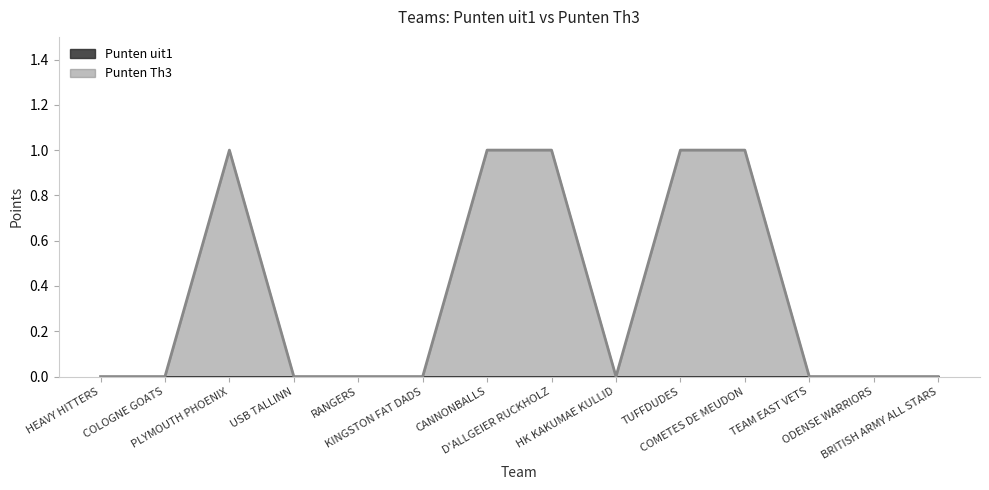

How many Punten Th3 values are between 0 and 1?

14